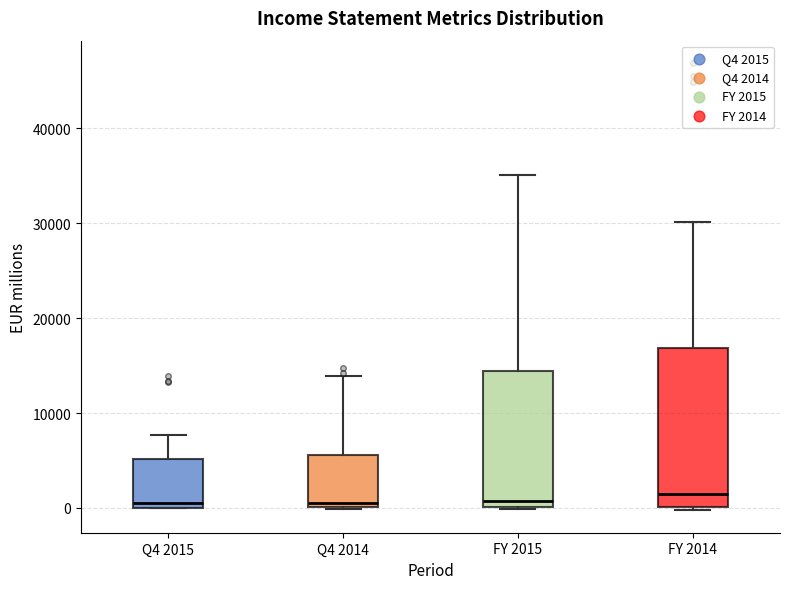

Where is the upper edge of the box for Q4 2014 on the y-axis? The values are not printed on the chart, so give them approximately, as read against the axis.

6000